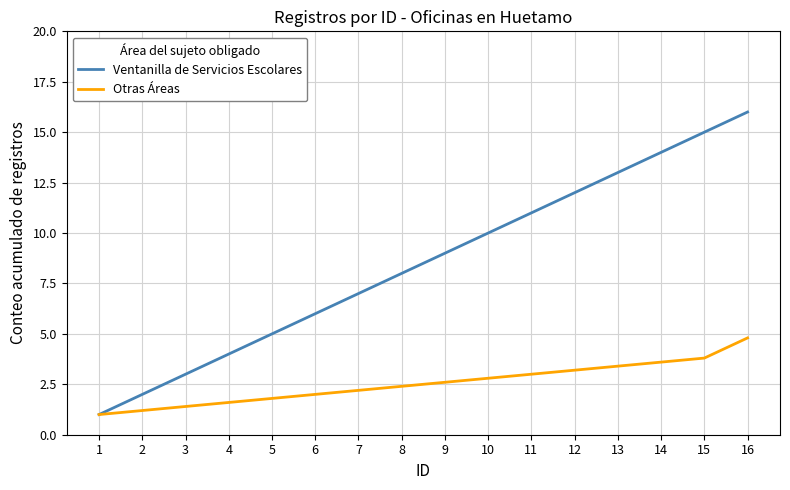

At which category is the sum across all series the highest?

16